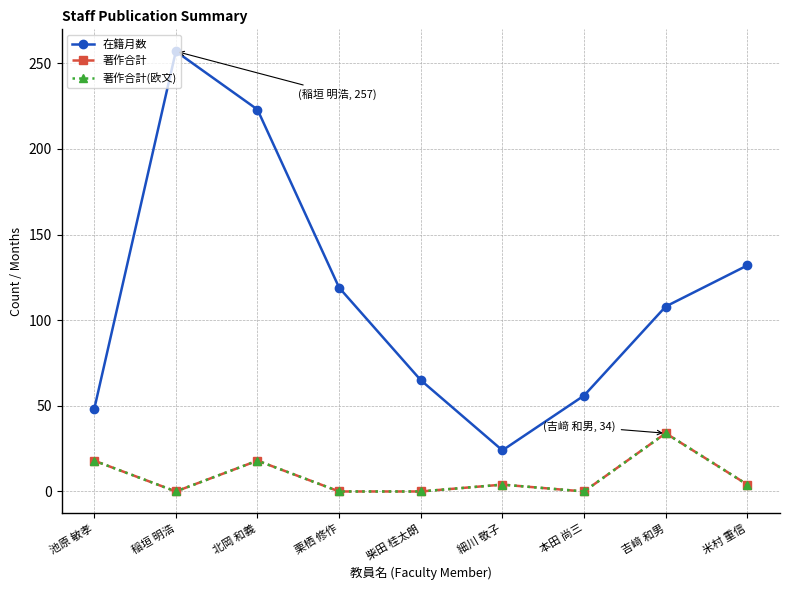

Reading right to left, what are all the values shown in this chart?

在籍月数: 132	108	56	24	65	119	223	257	48
著作合計: 4	34	0	4	0	0	18	0	18
著作合計(欧文): 4	34	0	4	0	0	18	0	18